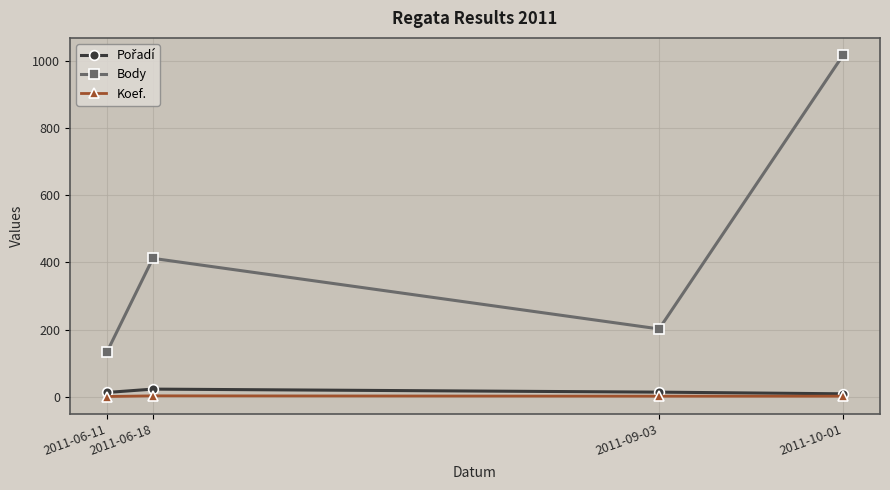

At which label does Koef. first exceed 2?

2011-06-18